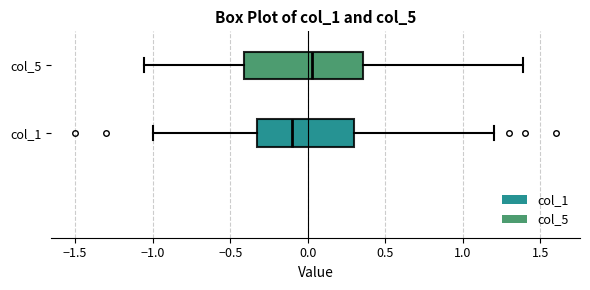

Reading bottom to top, read every box against the x-axis: the position of its median line, the range the box covers, and the ends of its whiskers. The values are not printed on the chart, so give them approximately, as read against the axis.

col_1: median -0.10, box -0.30 to 0.30, whiskers -1.00 to 1.20
col_5: median 0.00, box -0.40 to 0.35, whiskers -1.05 to 1.40